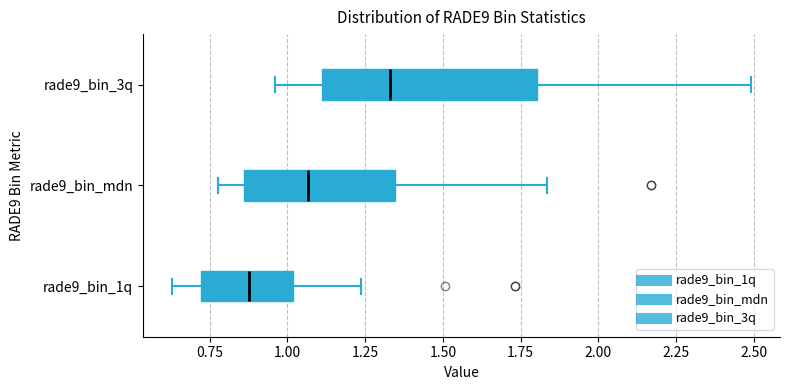

Which box is the widest, from its left edge to its right edge?

rade9_bin_3q